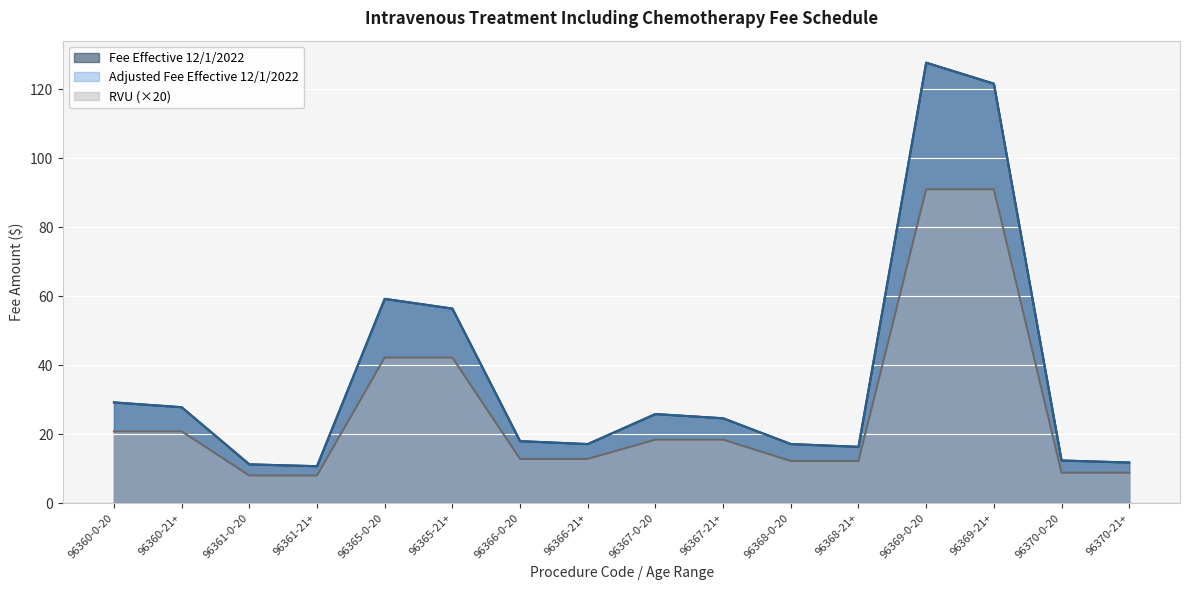

True or false: RVU and Fee Effective 12/1/2022 intersect in this chart.

False